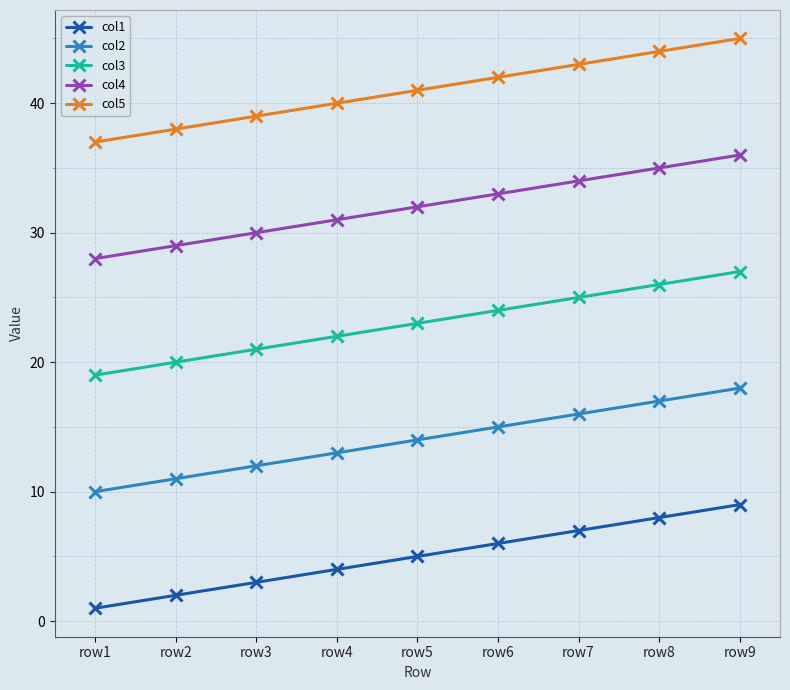

List the labels in order of col5 value, largest first.

row9, row8, row7, row6, row5, row4, row3, row2, row1